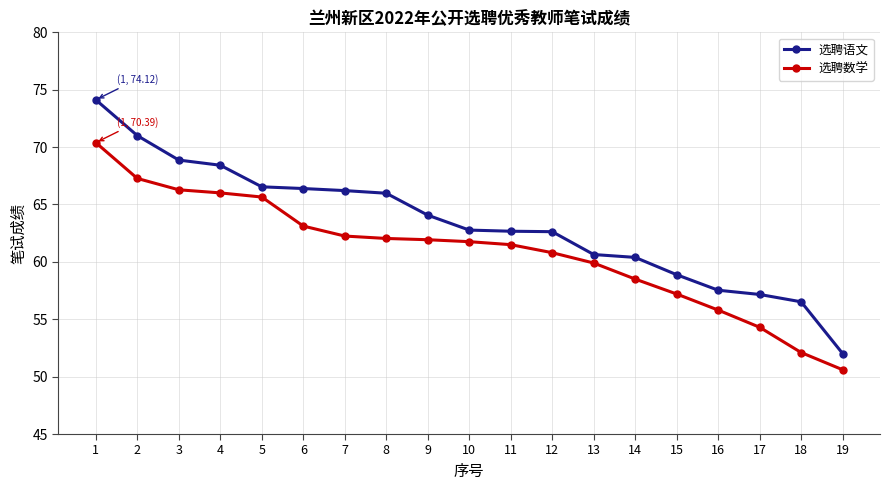

At which category is the sum across all series the highest?

1